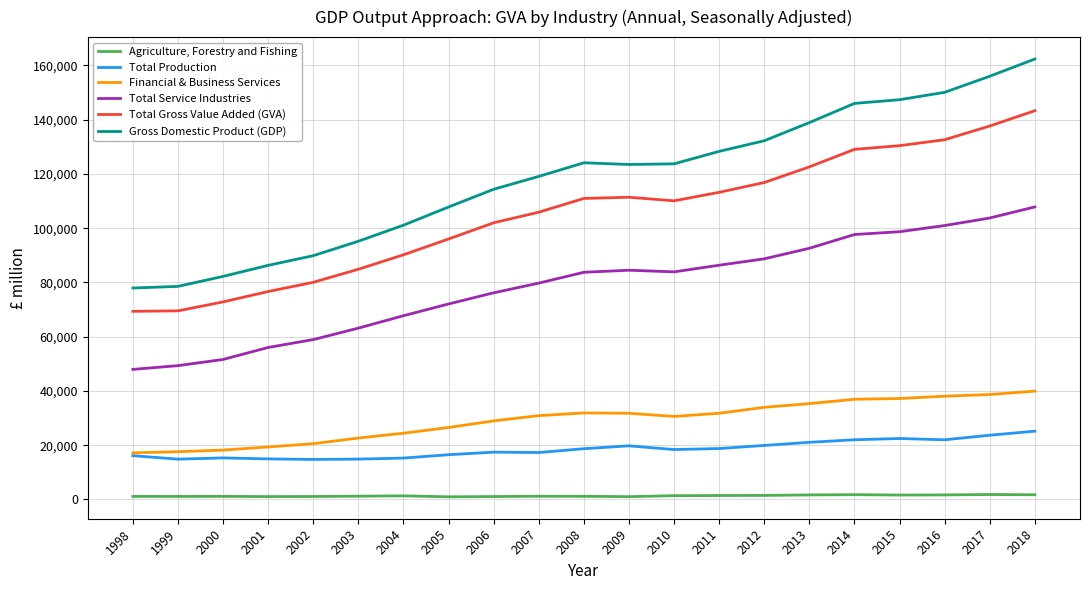

Which series changed the most between 2003 and 2006?

Gross Domestic Product (GDP)